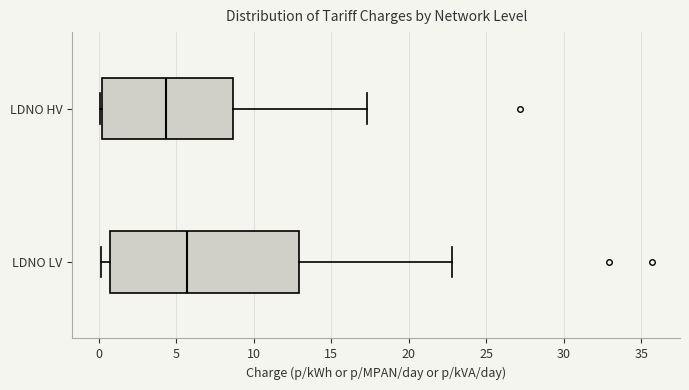

Reading bottom to top, read every box against the x-axis: the position of its median line, the range the box covers, and the ends of its whiskers. The values are not printed on the chart, so give them approximately, as read against the axis.

LDNO LV: median 5.5, box 0.5 to 13.0, whiskers 0.0 to 23.0
LDNO HV: median 4.5, box 0.0 to 8.5, whiskers 0.0 to 17.5